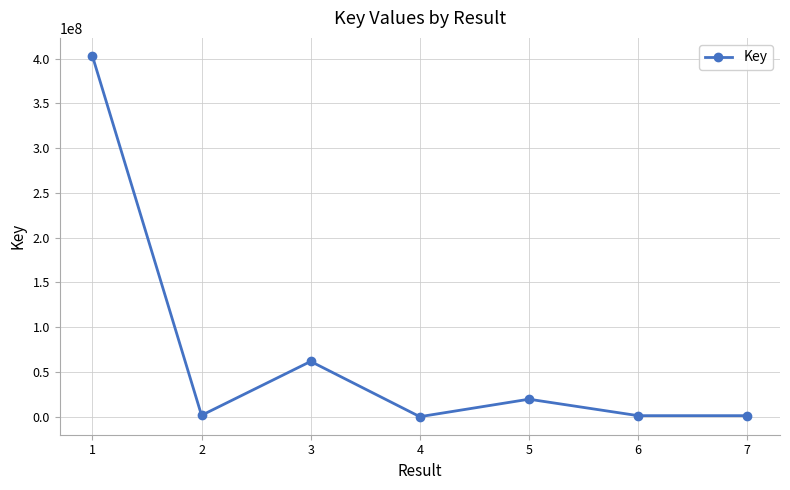

At which category does the data reach its first local valley?

2